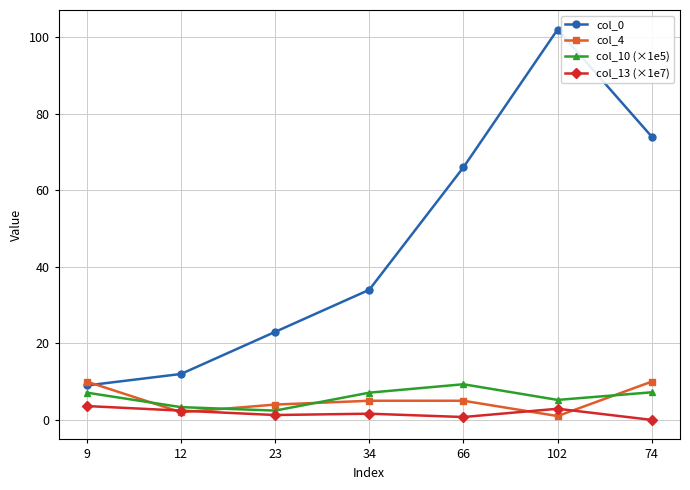

What is the difference between the maximum and second lowest values in the col_13 (×1e7) series?

2.9